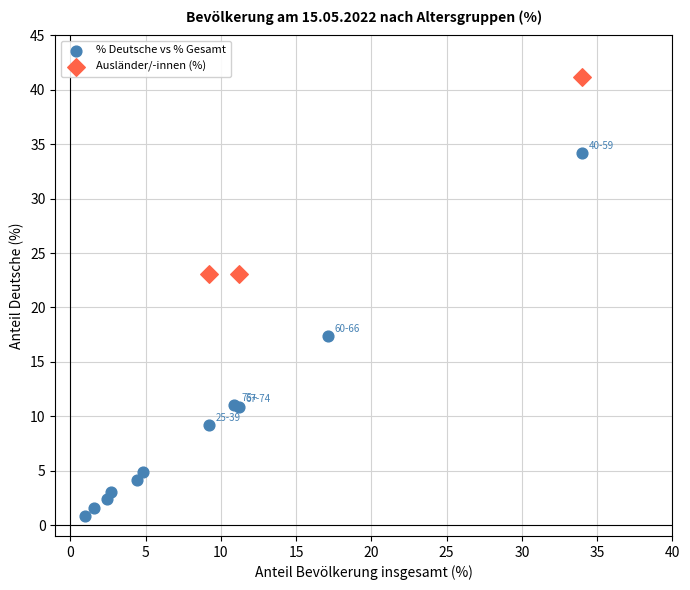

Which series has the widest spread of Y values?

% Deutsche vs % Gesamt